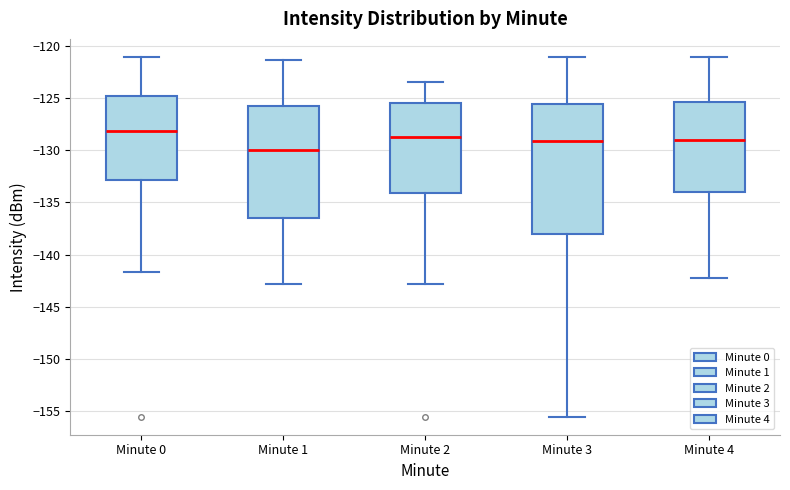

Which box is the tallest, from its lower edge to its upper edge?

Minute 3